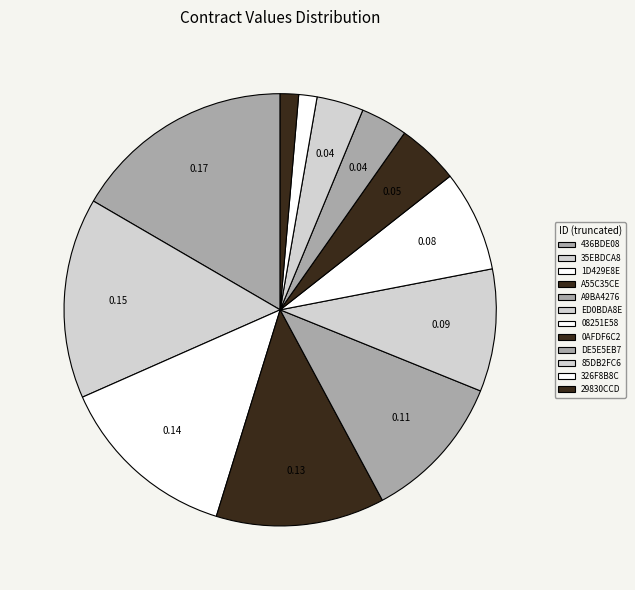

How many slices are in this pie chart?

12